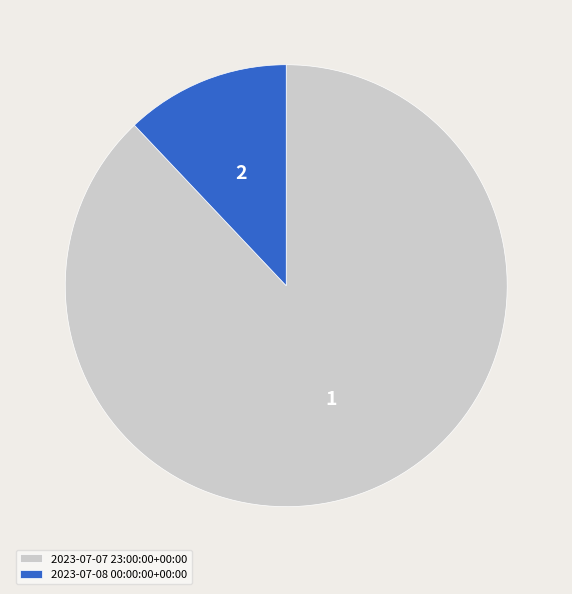

Which slice represents more than half of the pie?

2023-07-07 23:00:00+00:00